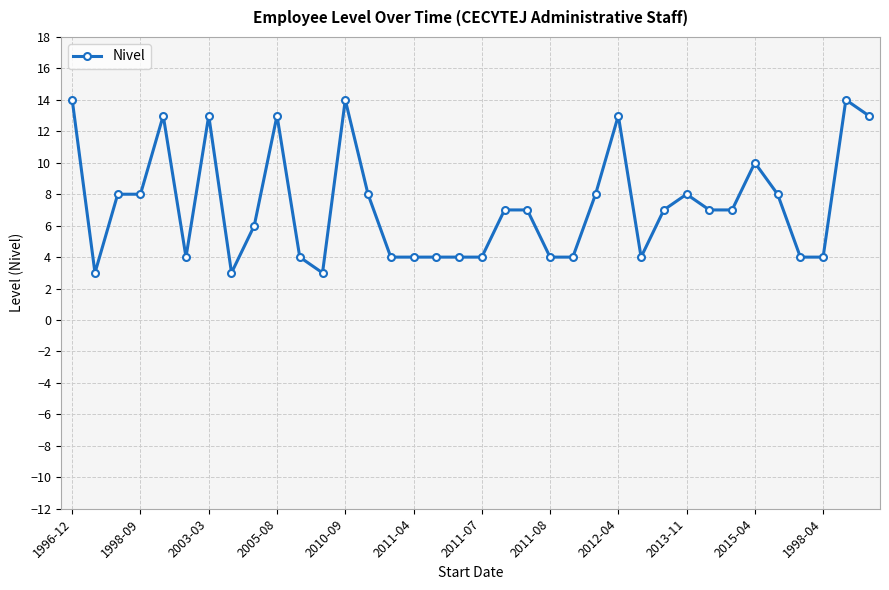

What is the sum of all values?

263